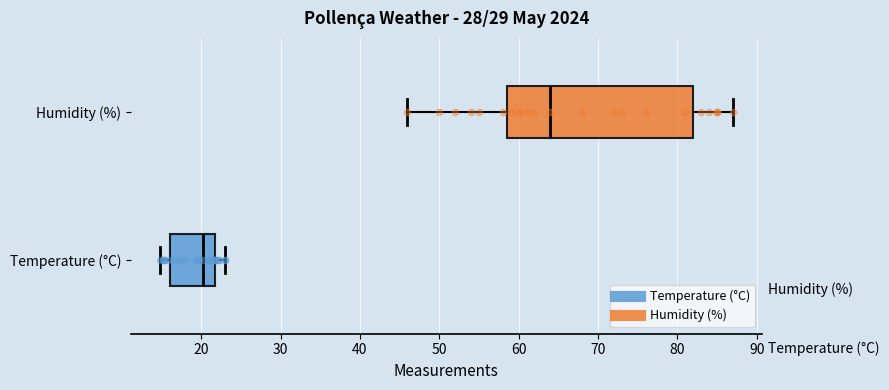

Reading bottom to top, read every box against the x-axis: the position of its median line, the range the box covers, and the ends of its whiskers. The values are not printed on the chart, so give them approximately, as read against the axis.

Temperature (°C): median 20, box 16 to 22, whiskers 15 to 23
Humidity (%): median 64, box 59 to 82, whiskers 46 to 87